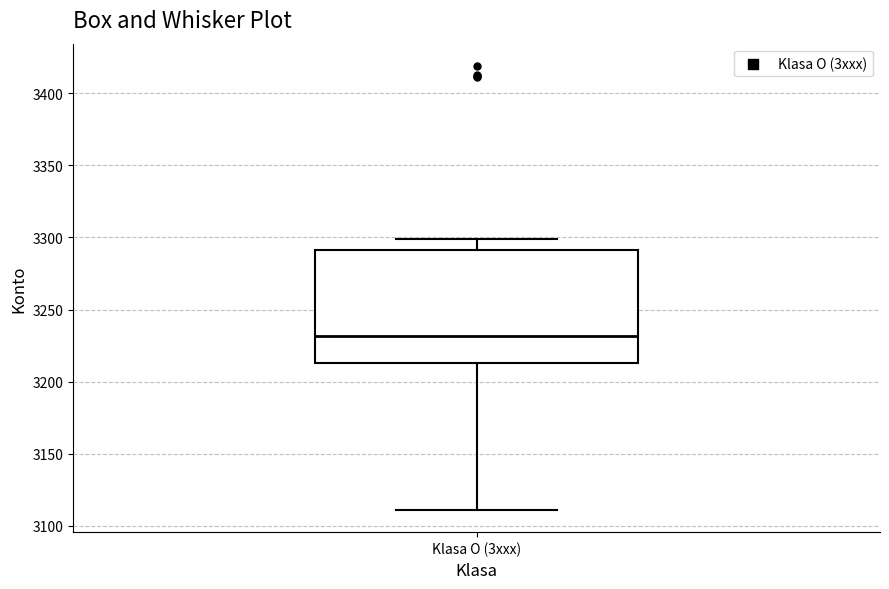

Where is the lower edge of the box for Klasa O (3xxx) on the y-axis? The values are not printed on the chart, so give them approximately, as read against the axis.

3215